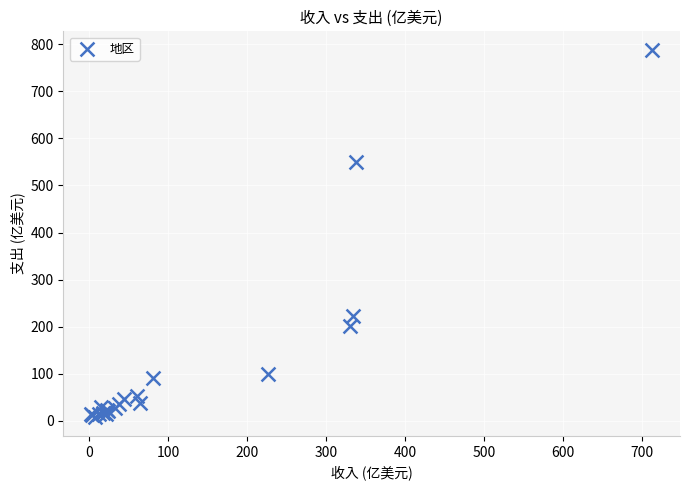

What Y value in the scatter plot is closest to 397?

550.0